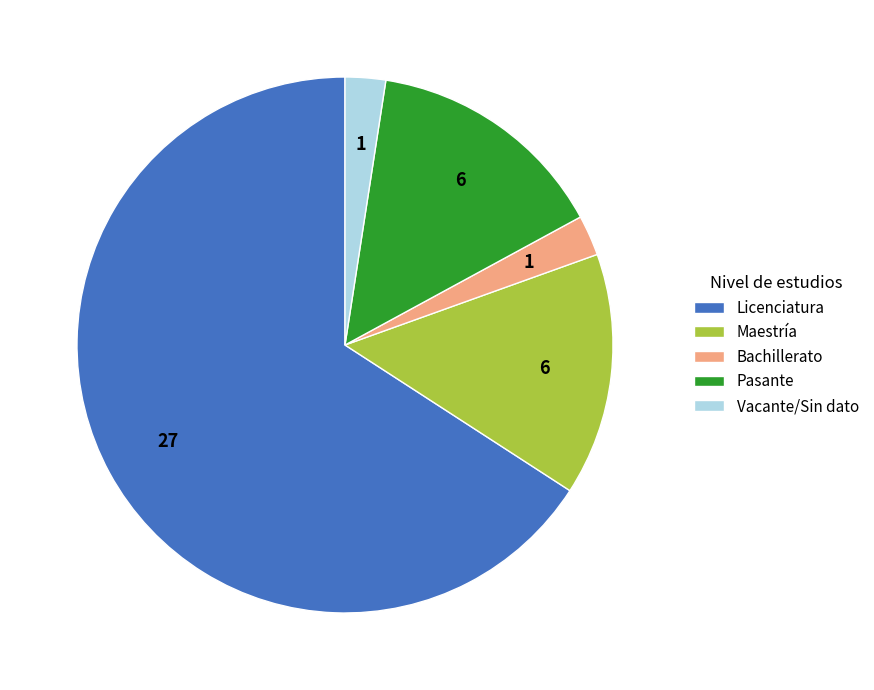

What is the largest slice in the pie chart?

Licenciatura